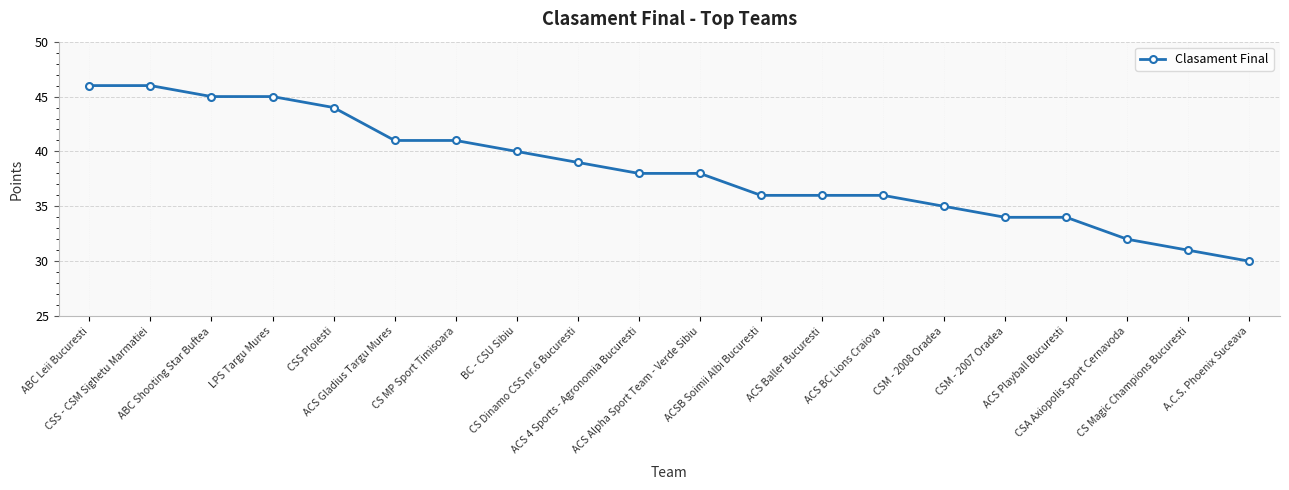

What is the sum of the values at ACS Gladius Targu Mures and CSS Ploiesti?

85